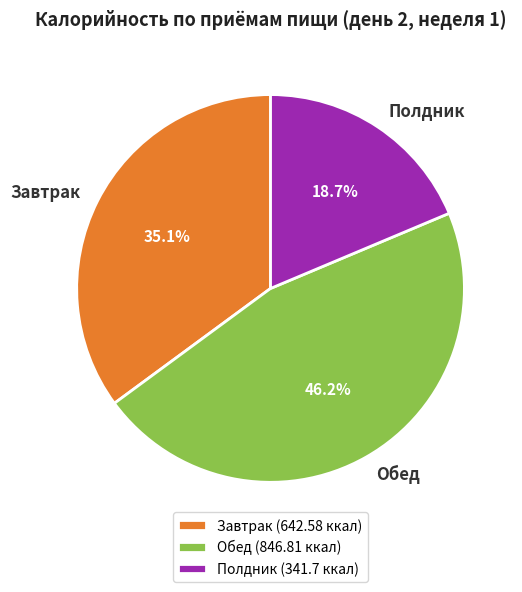

How many segments does this pie chart have?

3